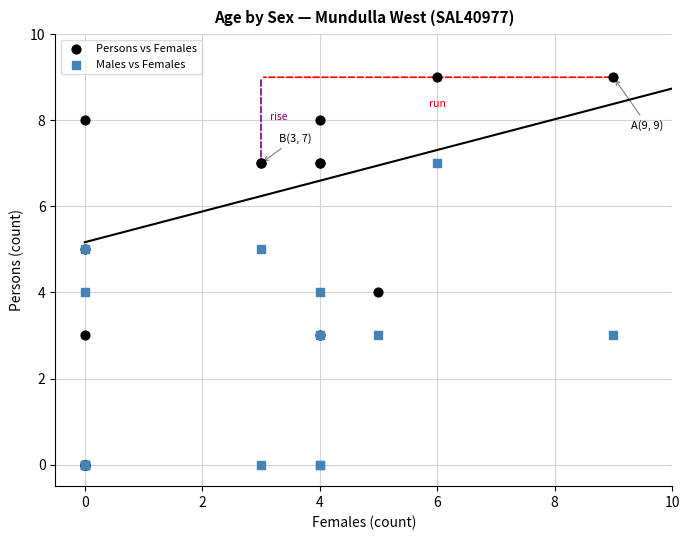

Which series reaches the maximum Y coordinate?

Persons vs Females